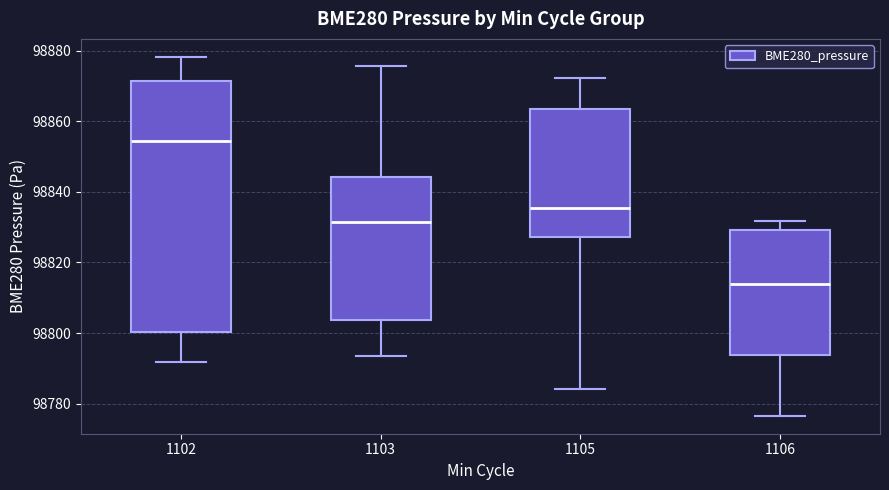

Reading left to right, transcribe this box plot: for each box, give where its median line is, the range the box spans, and where its two whiskers end, as read against the y-axis. The values are not printed on the chart, so give them approximately, as read against the axis.

1102: median 98854, box 98800 to 98872, whiskers 98792 to 98878
1103: median 98832, box 98804 to 98844, whiskers 98794 to 98876
1105: median 98836, box 98828 to 98864, whiskers 98784 to 98872
1106: median 98814, box 98794 to 98830, whiskers 98776 to 98832